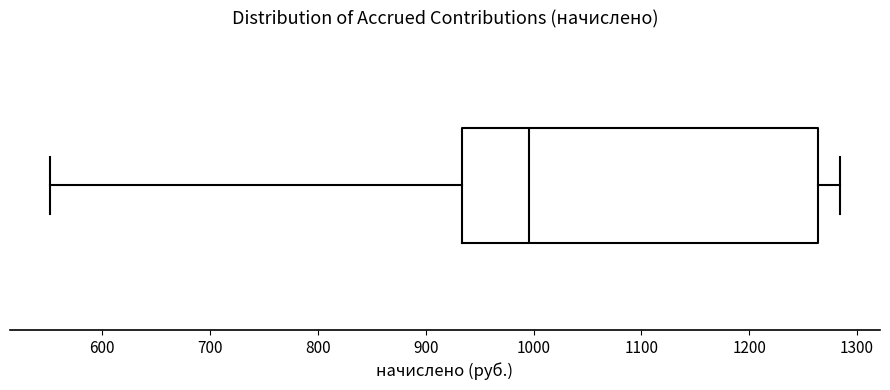

Transcribe this box plot: give where the median line is, the range the box spans, and where the two whiskers end, as read against the x-axis. The values are not printed on the chart, so give them approximately, as read against the axis.

median 1000, box 930 to 1260, whiskers 550 to 1280